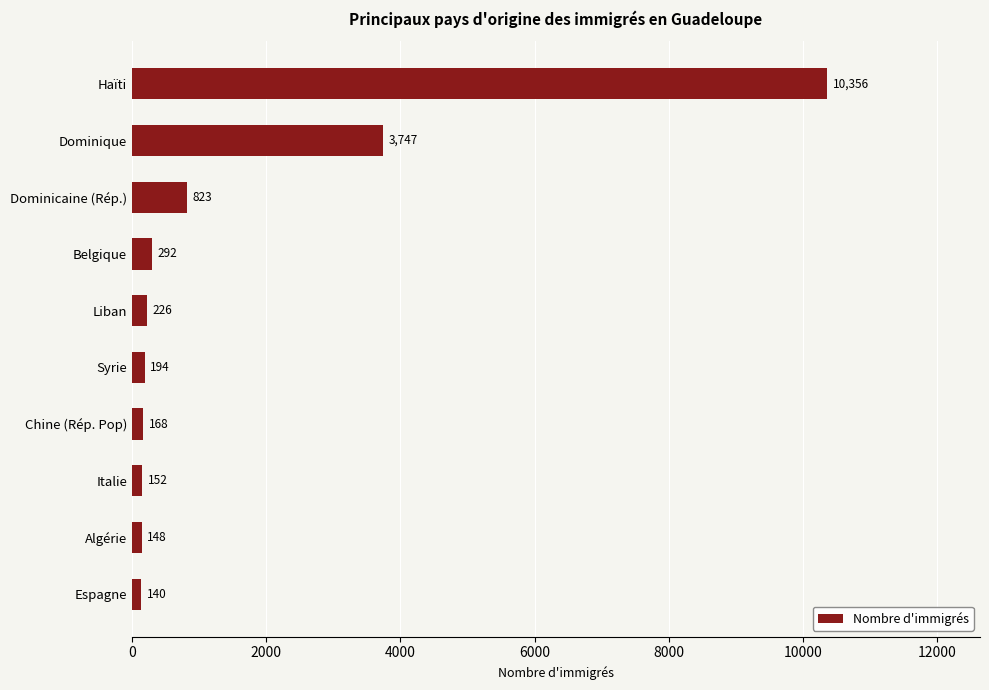

What is the difference between the maximum and minimum values?

10216.1